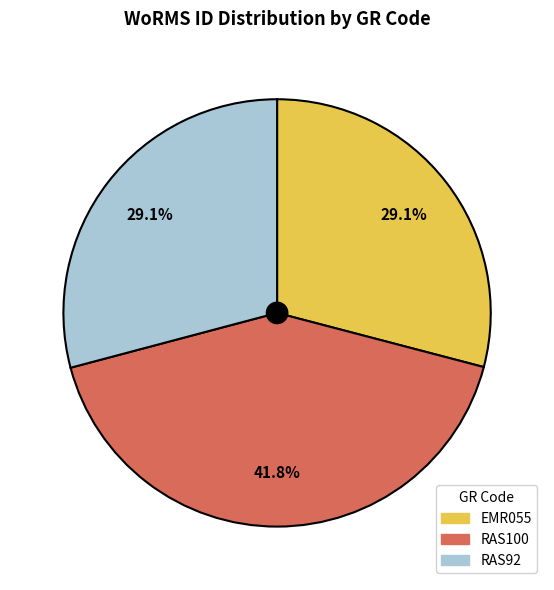

Is EMR055 the majority of the pie?

No